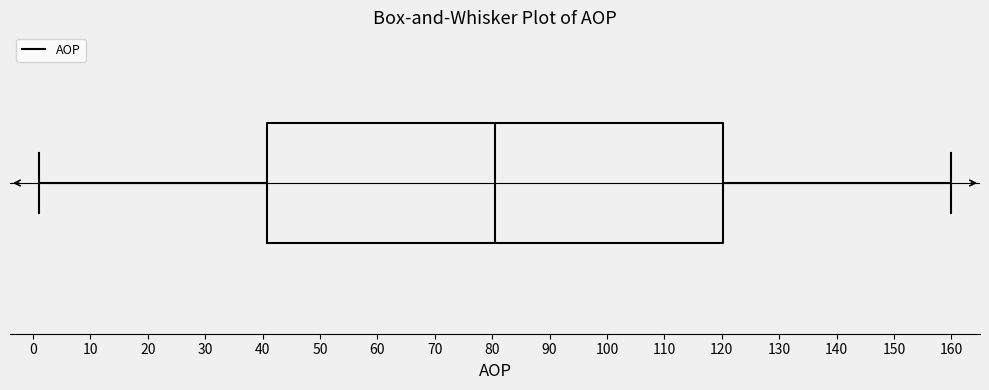

Where does the median line of the box sit on the x-axis? The values are not printed on the chart, so give them approximately, as read against the axis.

81